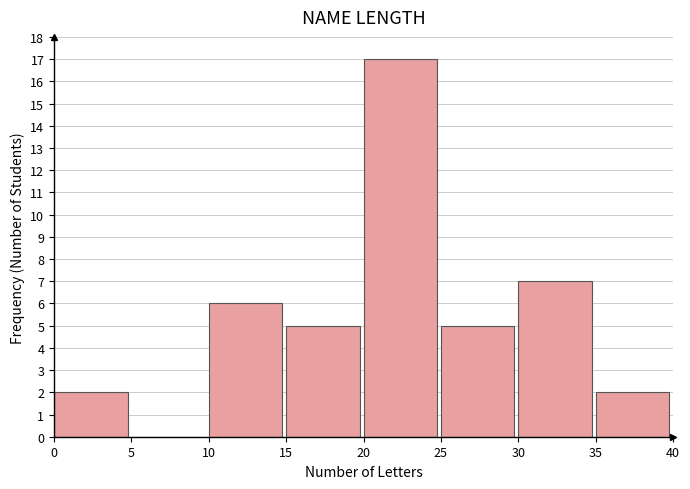

Reading left to right, transcribe this chart: for each bar, give the range it covers on the x-axis and its height. The values are not printed on the chart, so give them approximately, as read against the axis.

0 to 5: 2
5 to 10: 0
10 to 15: 6
15 to 20: 5
20 to 25: 17
25 to 30: 5
30 to 35: 7
35 to 40: 2